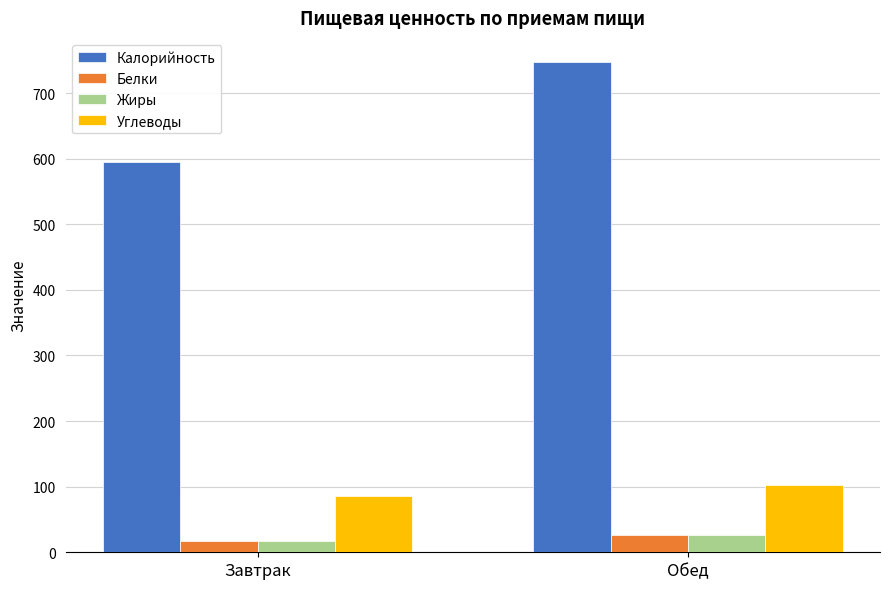

At which label does Белки reach its minimum?

Завтрак